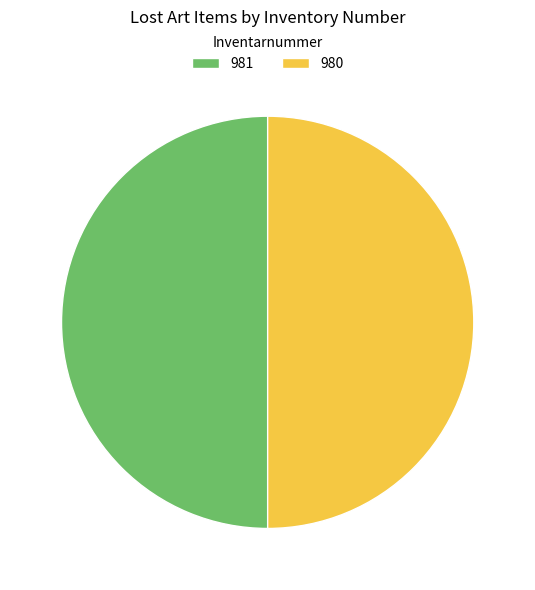

Approximately how many times larger is the value at 981 compared to 980?

1.0